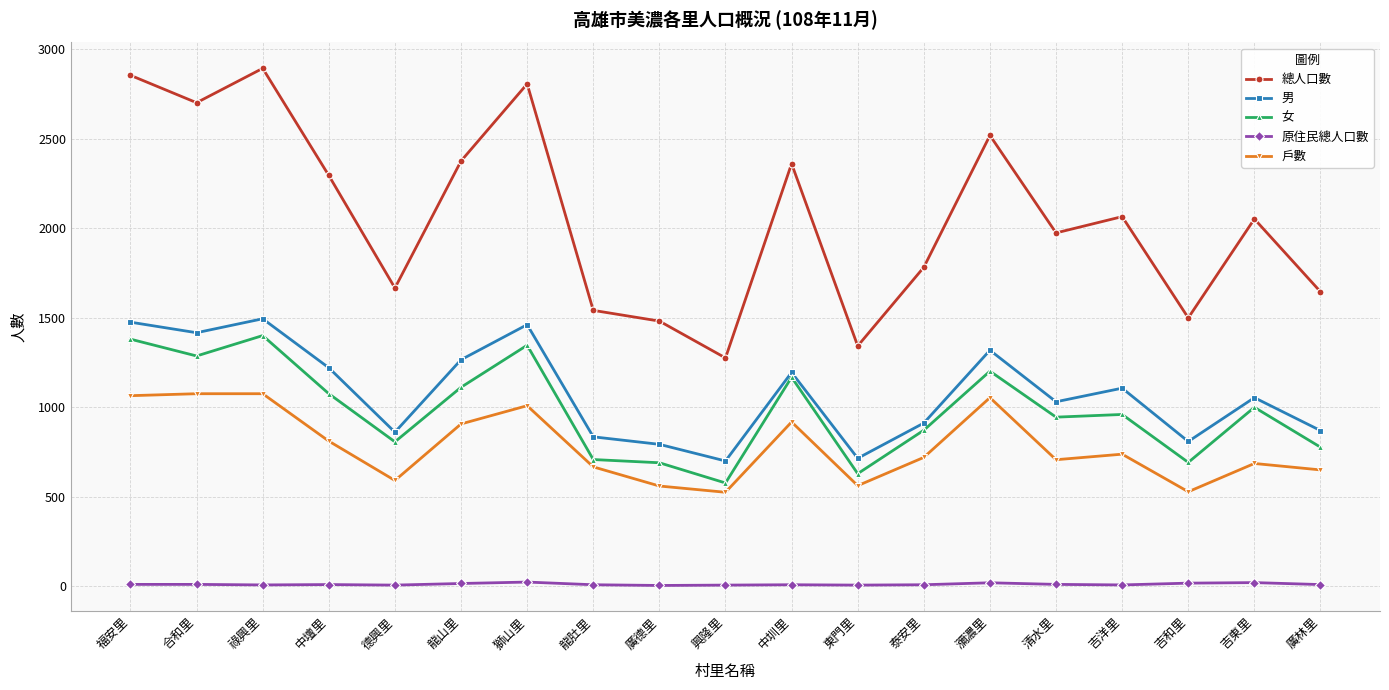

True or false: 原住民總人口數 has more than 2 interior local peaks.

True